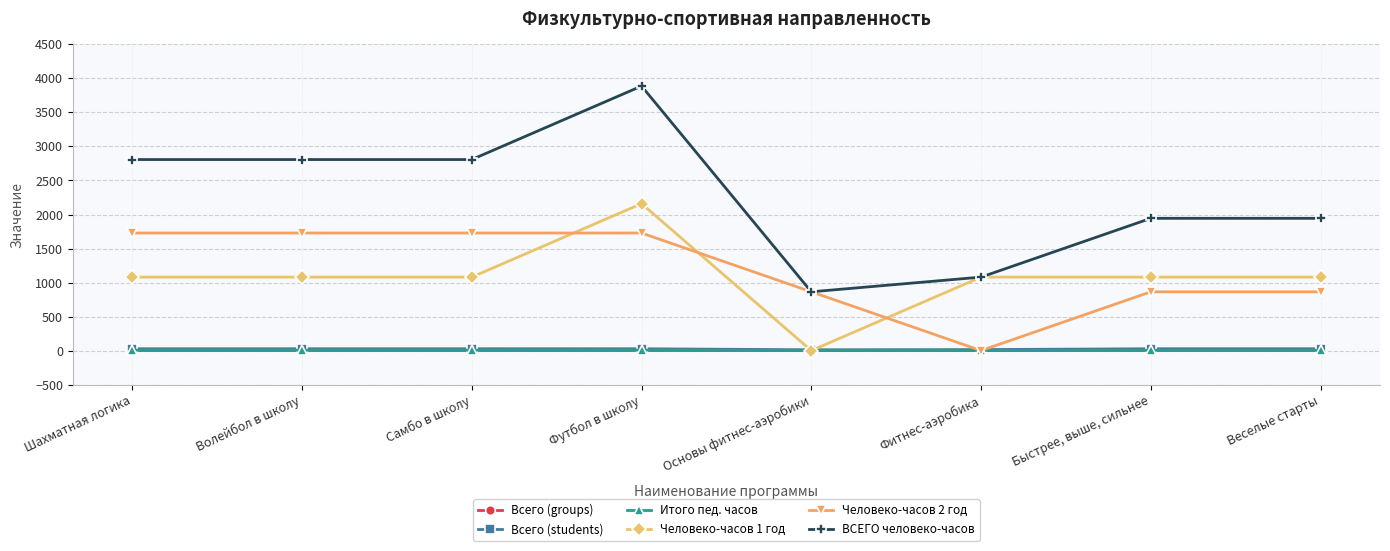

What is the label of the 4th point from the right?

Основы фитнес-аэробики